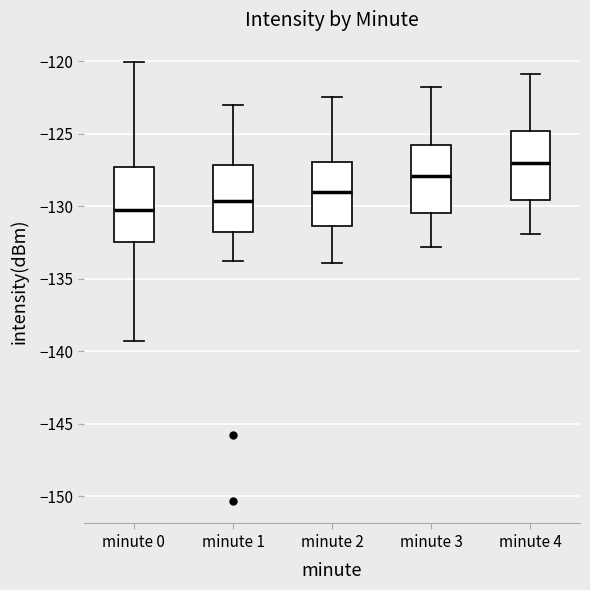

Which box's median line is the lowest?

minute 0